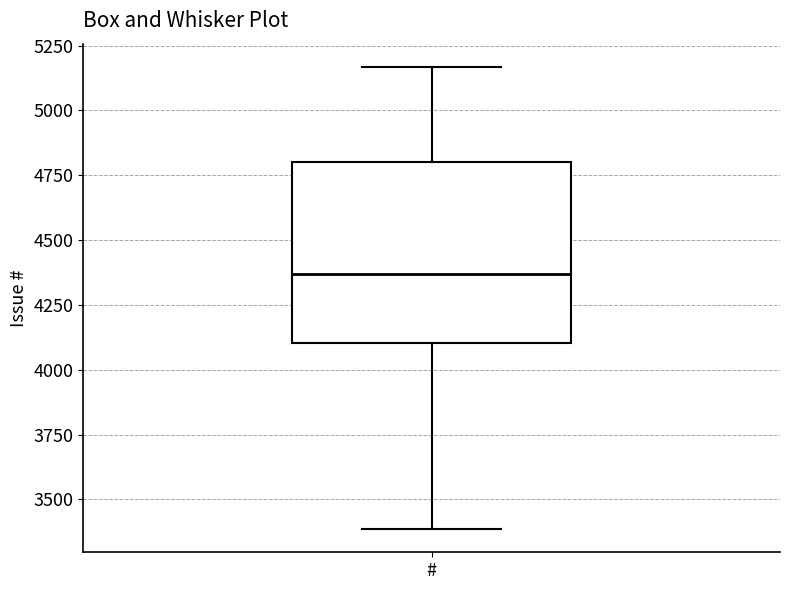

Where does the upper whisker of the box for # end on the y-axis? The values are not printed on the chart, so give them approximately, as read against the axis.

5150